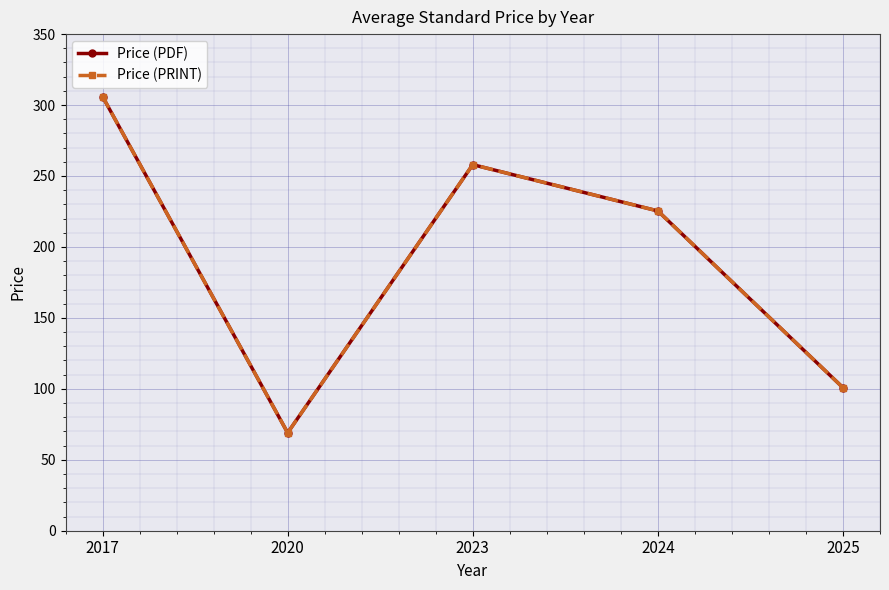

In Price (PRINT), how many points are lower than both neighbors (excluding endpoints)?

1